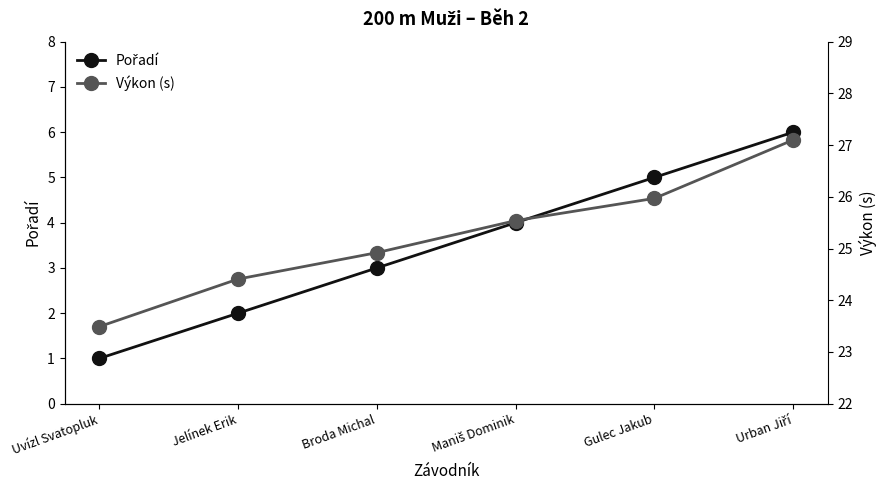

What is the difference between the second highest and second lowest values in the Výkon (s) series?

1.6